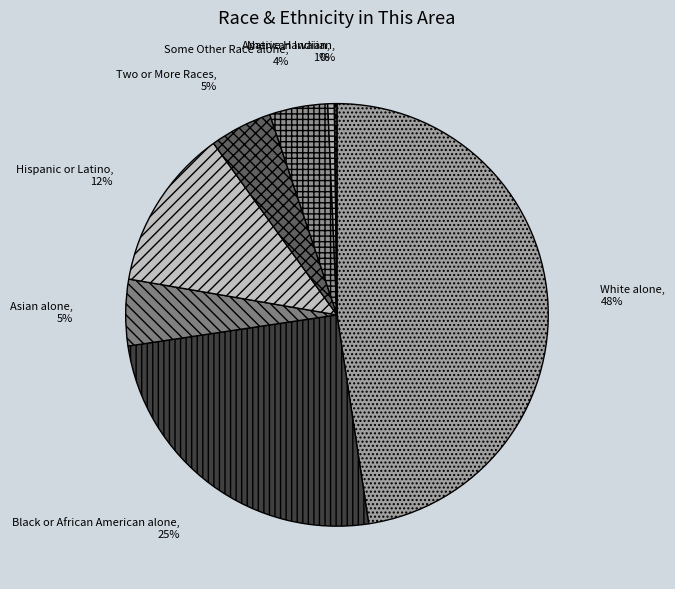

Is there any slice that represents more than half of the pie?

No